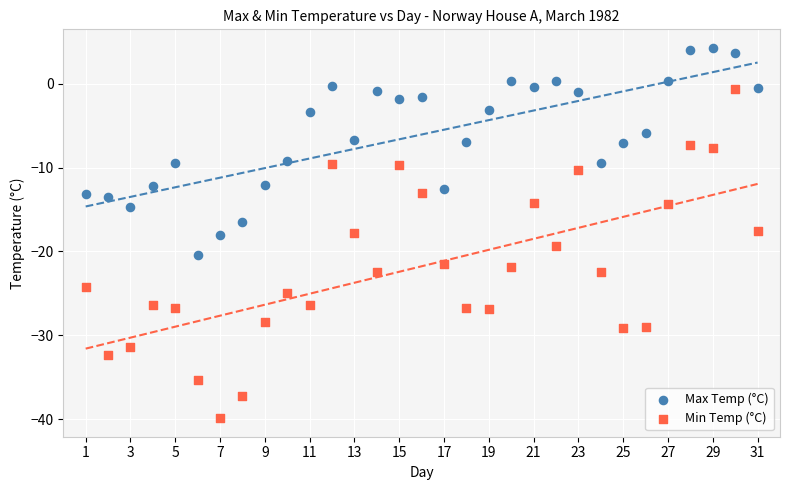

What are all the series names shown in the legend?

Max Temp (°C), Min Temp (°C)